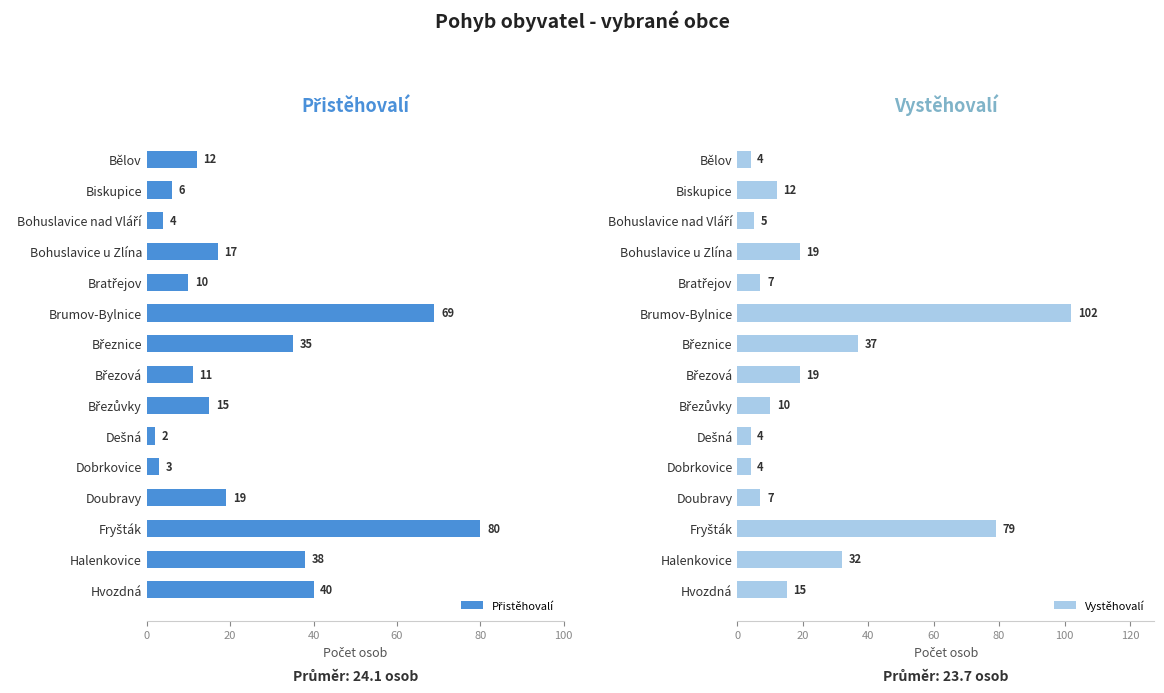

What is the lowest value of the Vystěhovalí series?

4